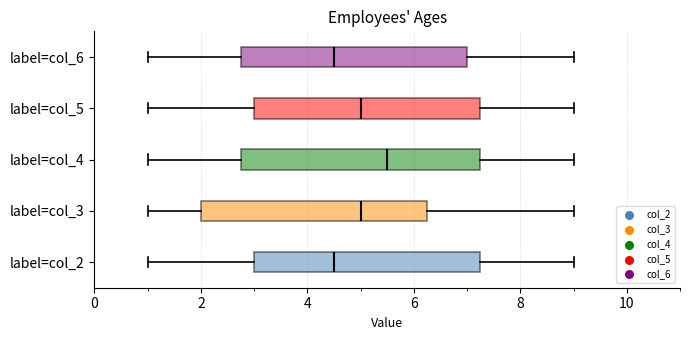

Comparing the boxes themselves (not the whiskers), which one is the widest?

label=col_4